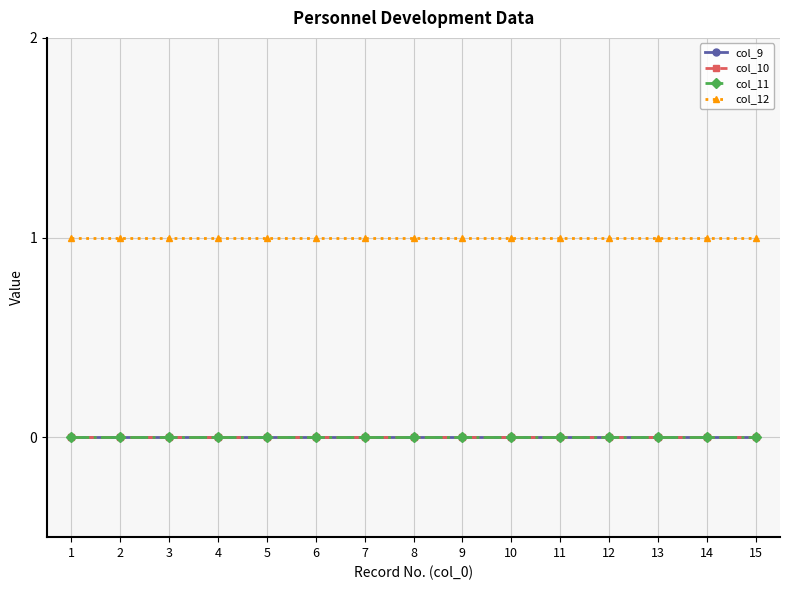

Does the chart have visible grid lines?

Yes